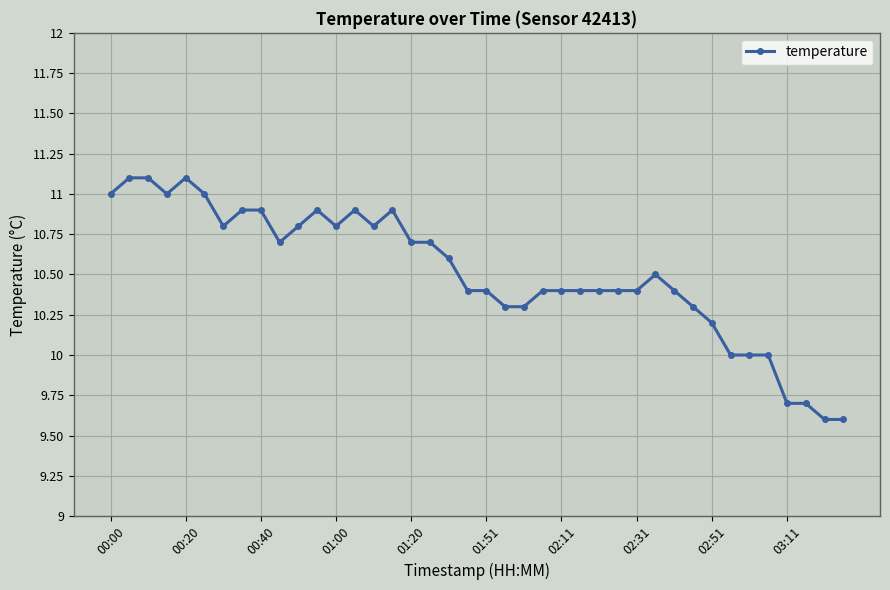

What is the difference between the second highest and second lowest values?

1.5